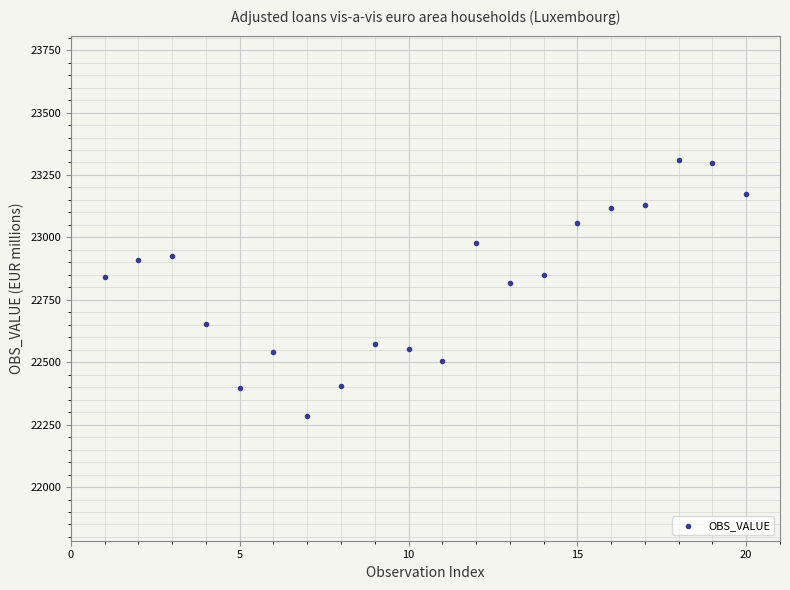

What Y value in the scatter plot is closest to 22796?

22817